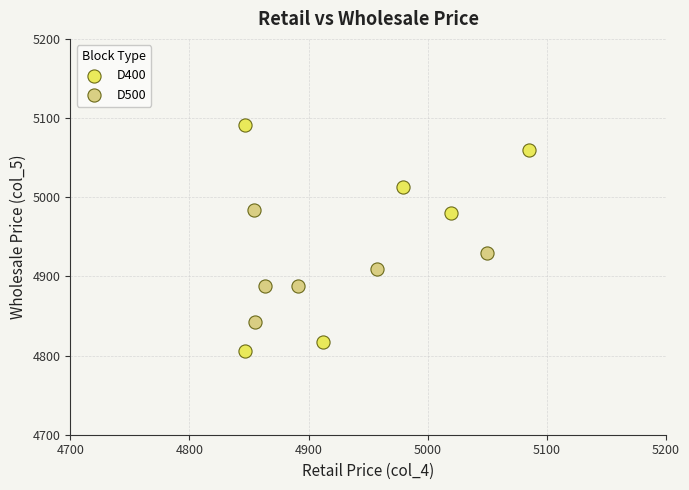

Which series contains the highest Y value?

D400